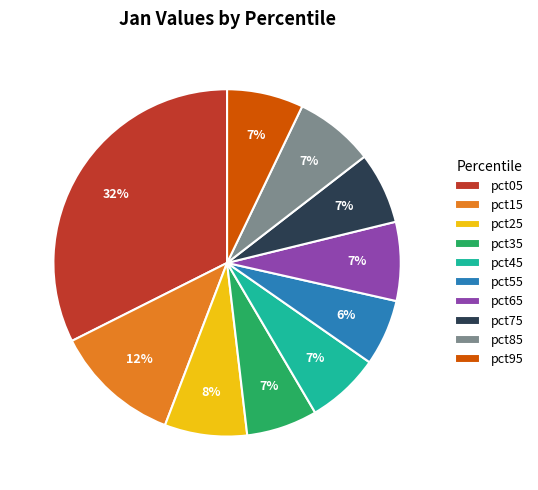

To the nearest percent, what is the difference between the largest and smallest slice percentages?

26%